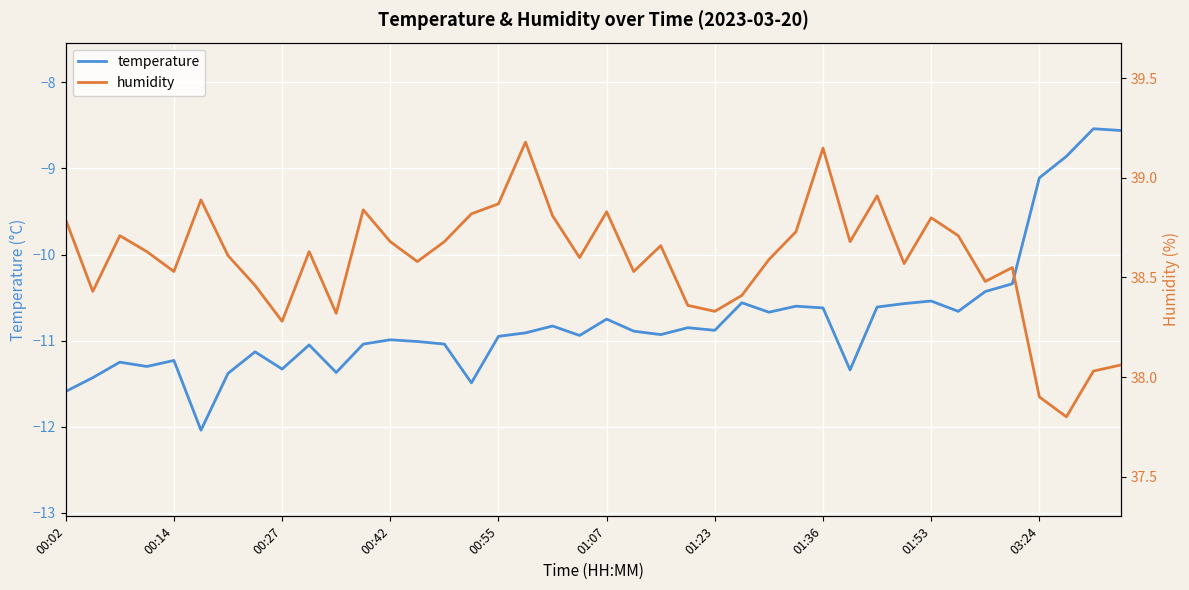

What are all the series names shown in the legend?

temperature, humidity